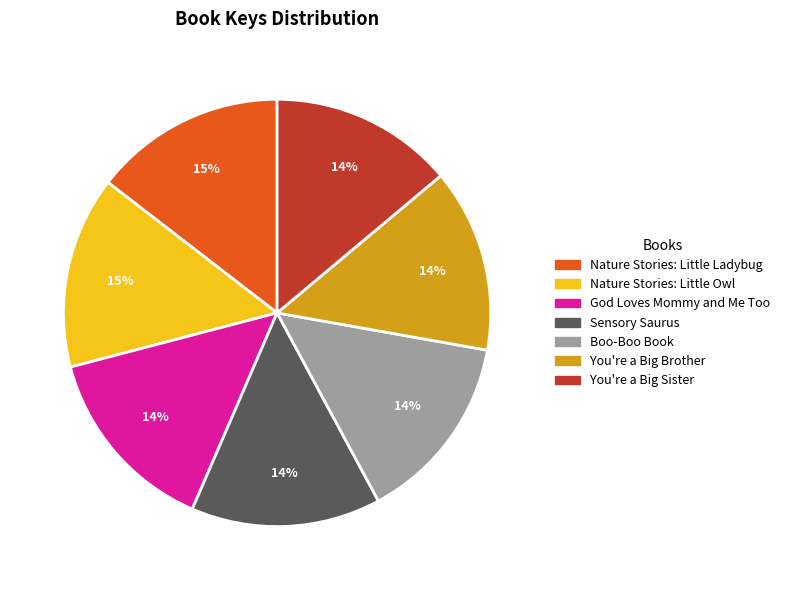

To the nearest percent, what portion does Boo-Boo Book represent?

14%